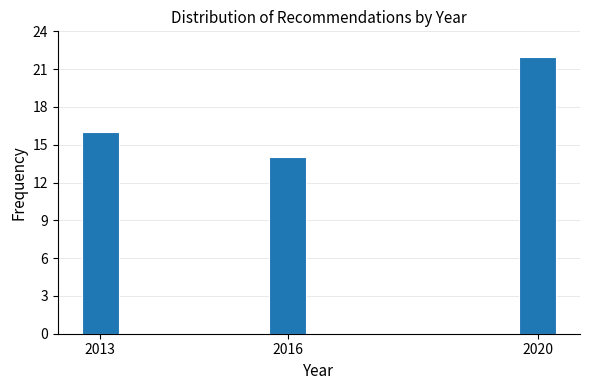

Reading right to left, transcribe all the data shown in this chart.

2020=22	2016=14	2013=16